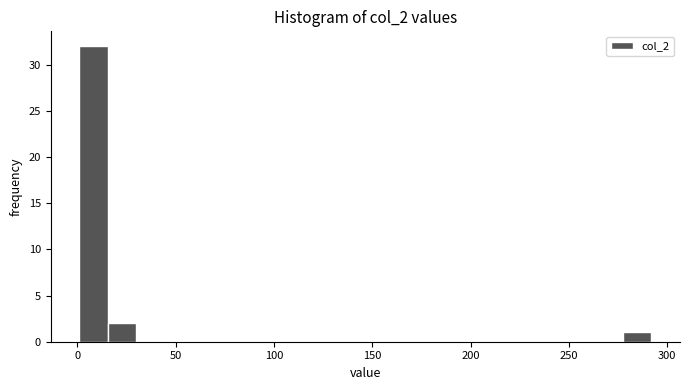

Around what value on the x-axis is the tallest bar? Give the approximate position of its centre, as read against the axis.

10